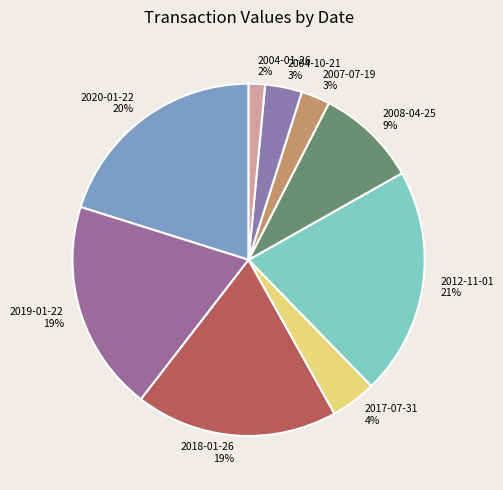

How many slices are in this pie chart?

9